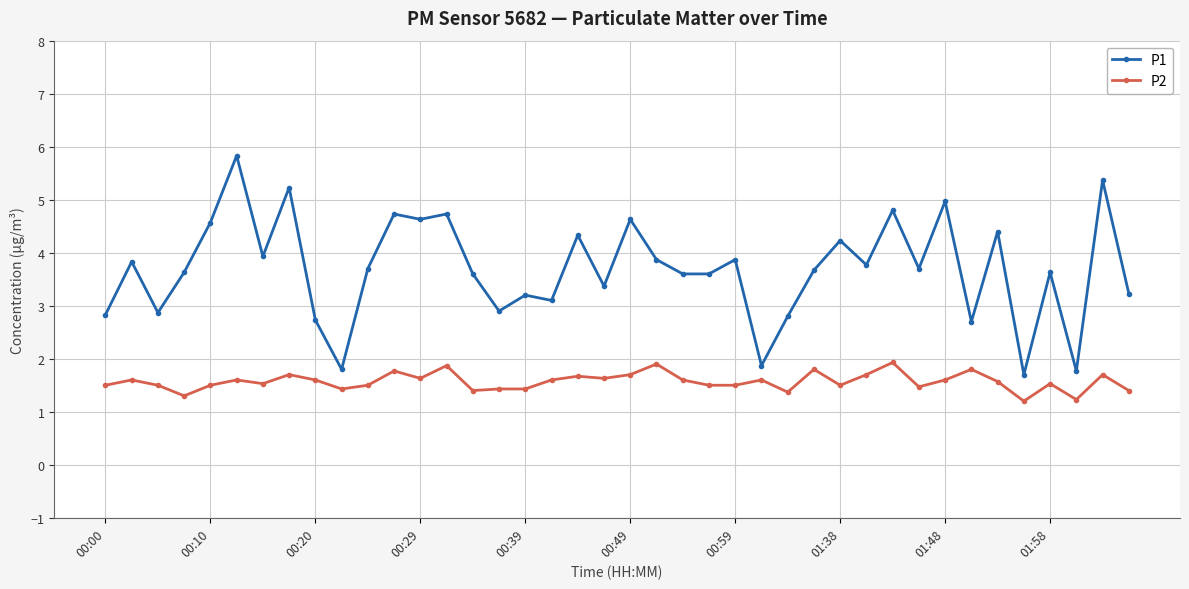

List the series in order of their overall mean, lowest first.

P2, P1